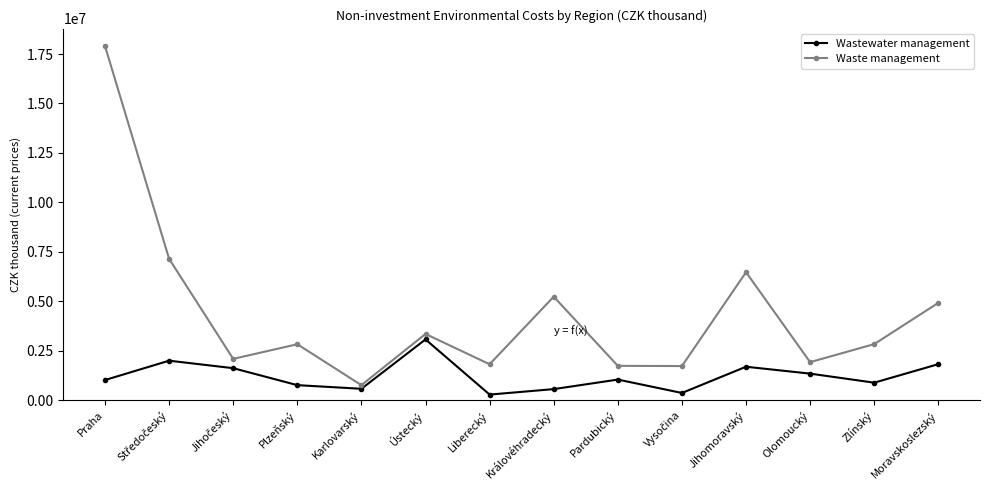

What is the label of the 7th point from the right?

Královéhradecký